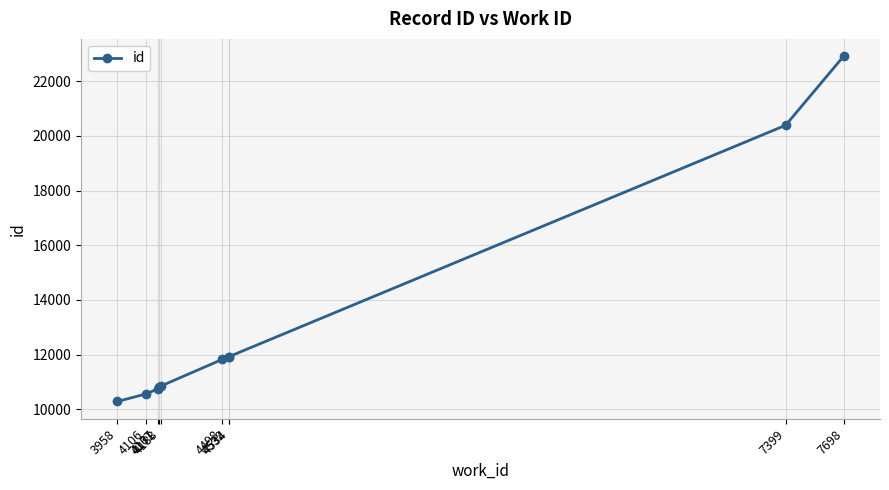

How many values are below 11825?

5